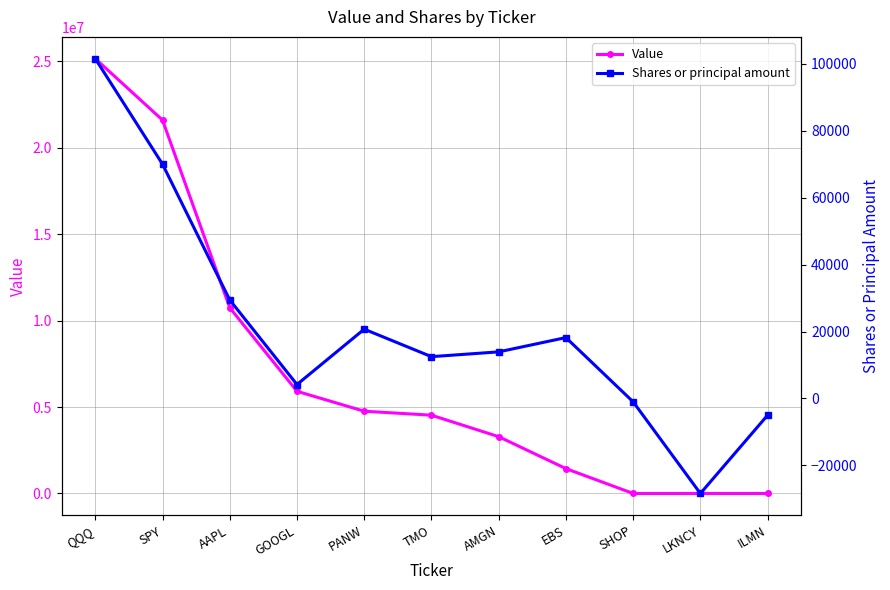

What is the spread (max minus min) of values at TMO?

4516500